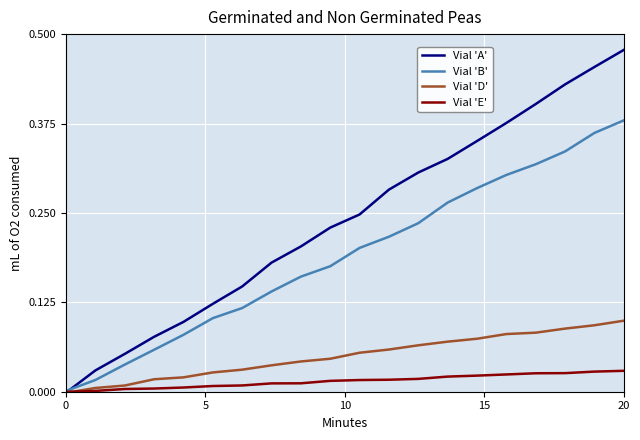

Is this an area chart (filled region under the line)?

No